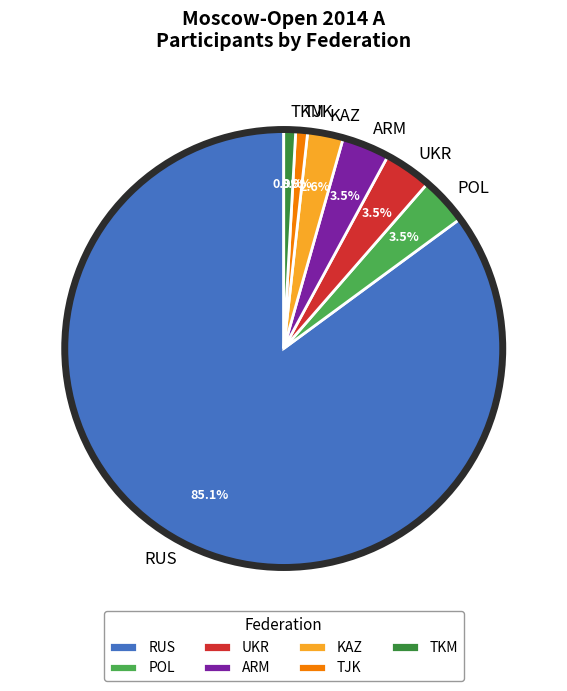

Is there a majority slice in this chart?

Yes